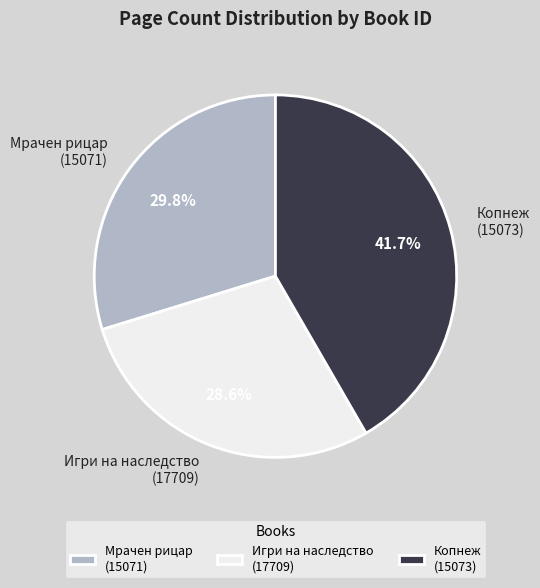

Which slice is the largest?

Копнеж (15073)